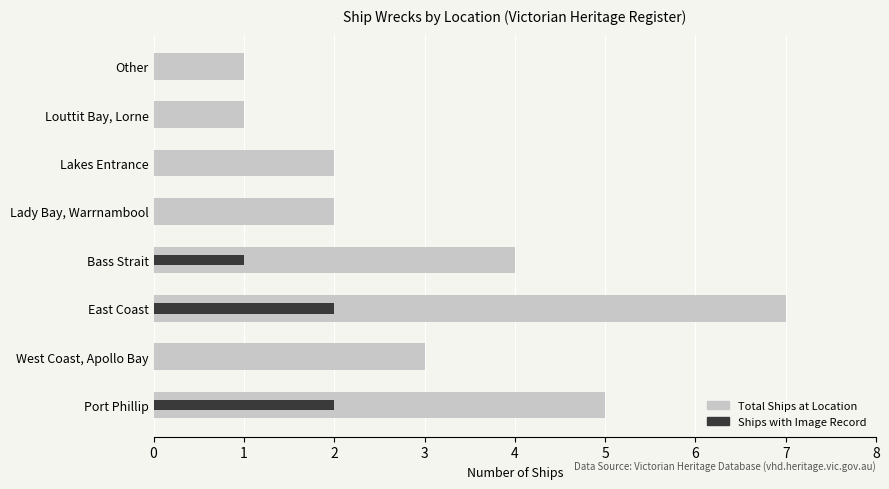

How many Total Ships at Location values are between 2 and 5?

5